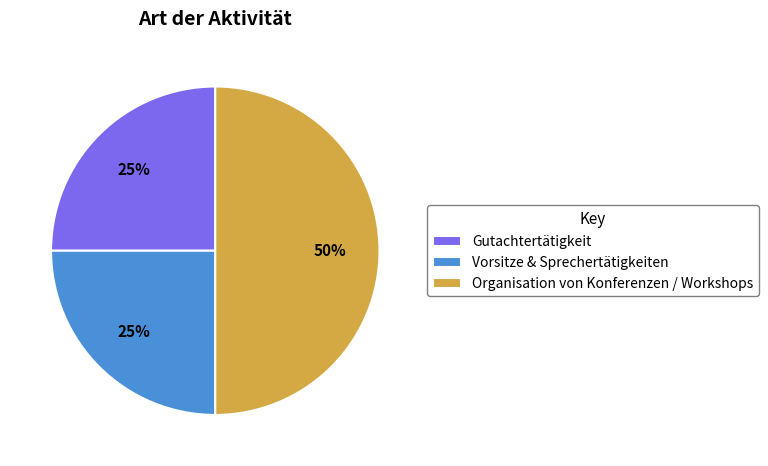

Does Vorsitze & Sprechertätigkeiten represent more than half of the total?

No